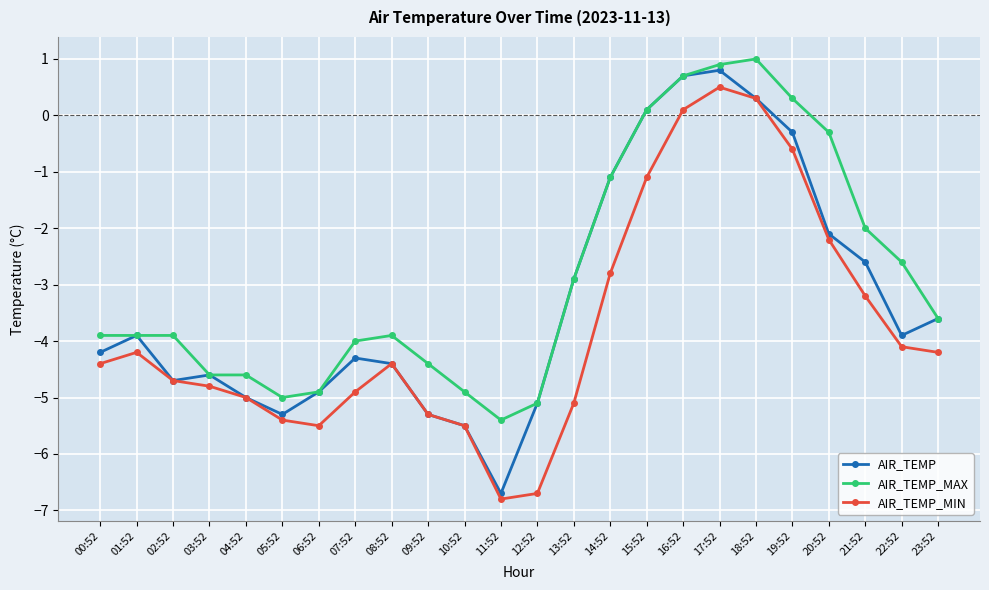

The AIR_TEMP series shows -7.0 at 12:52. True or false?

False